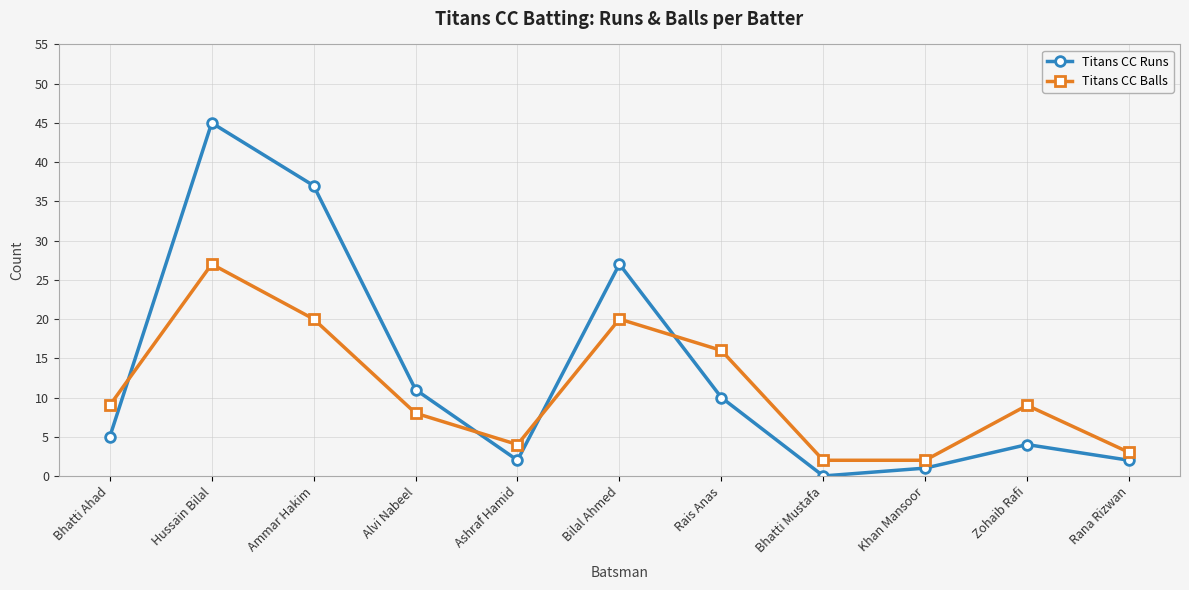

At Rais Anas, list the series in order from largest to smallest.

Titans CC Balls, Titans CC Runs